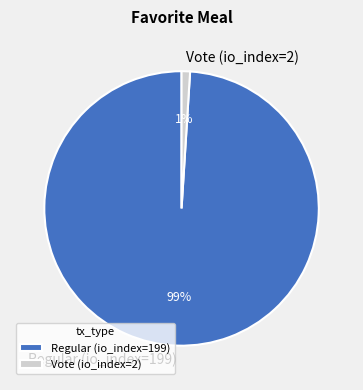

To the nearest percent, what is the combined percentage of Vote (io_index=2) and Regular (io_index=199)?

100%